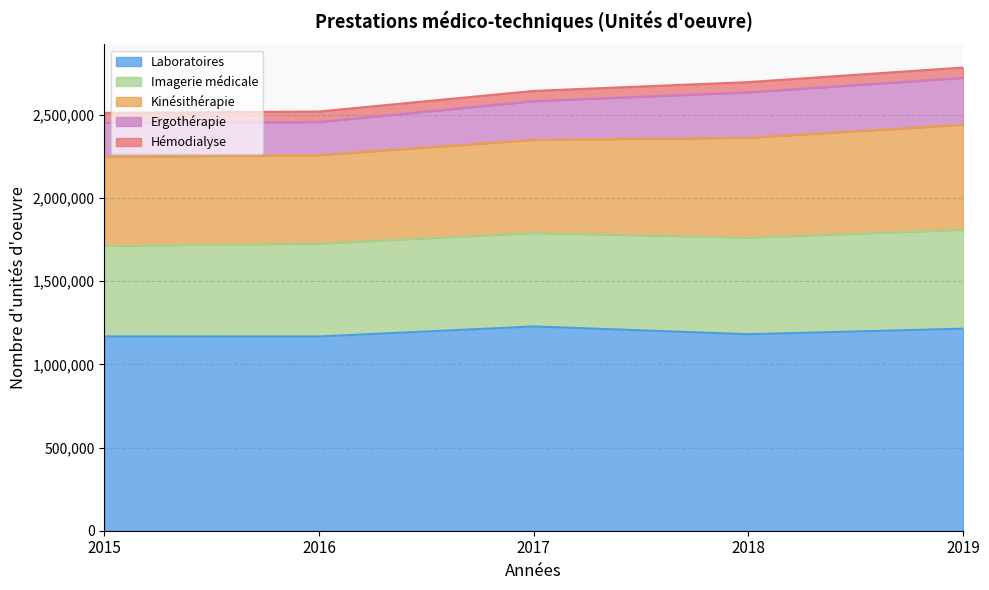

Is the value of Hémodialyse at 2019 greater than the value of Imagerie médicale at 2016?

No